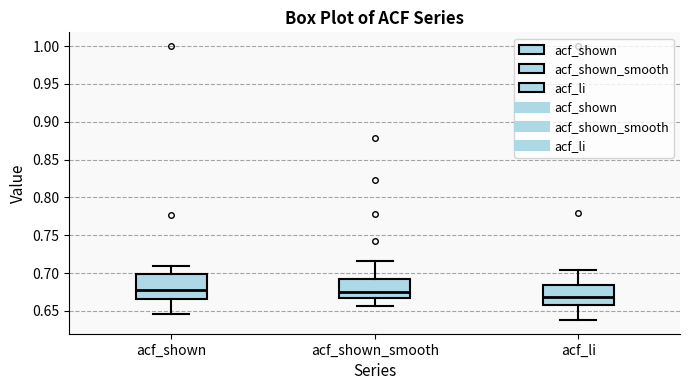

Comparing the boxes themselves (not the whiskers), which one is the tallest?

acf_shown